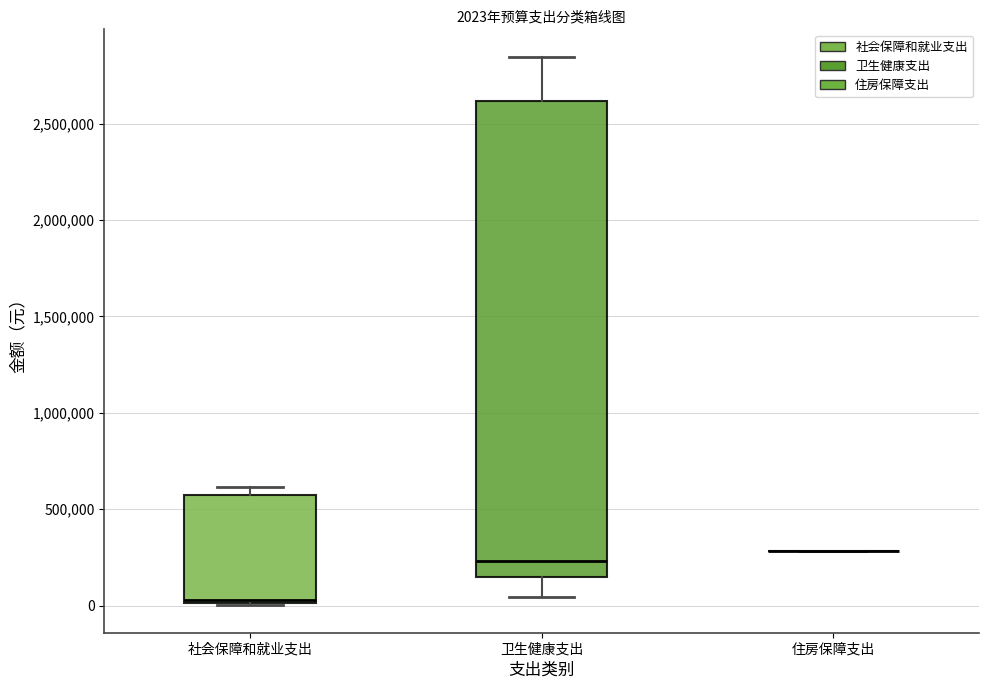

Which box is the tallest, from its lower edge to its upper edge?

卫生健康支出